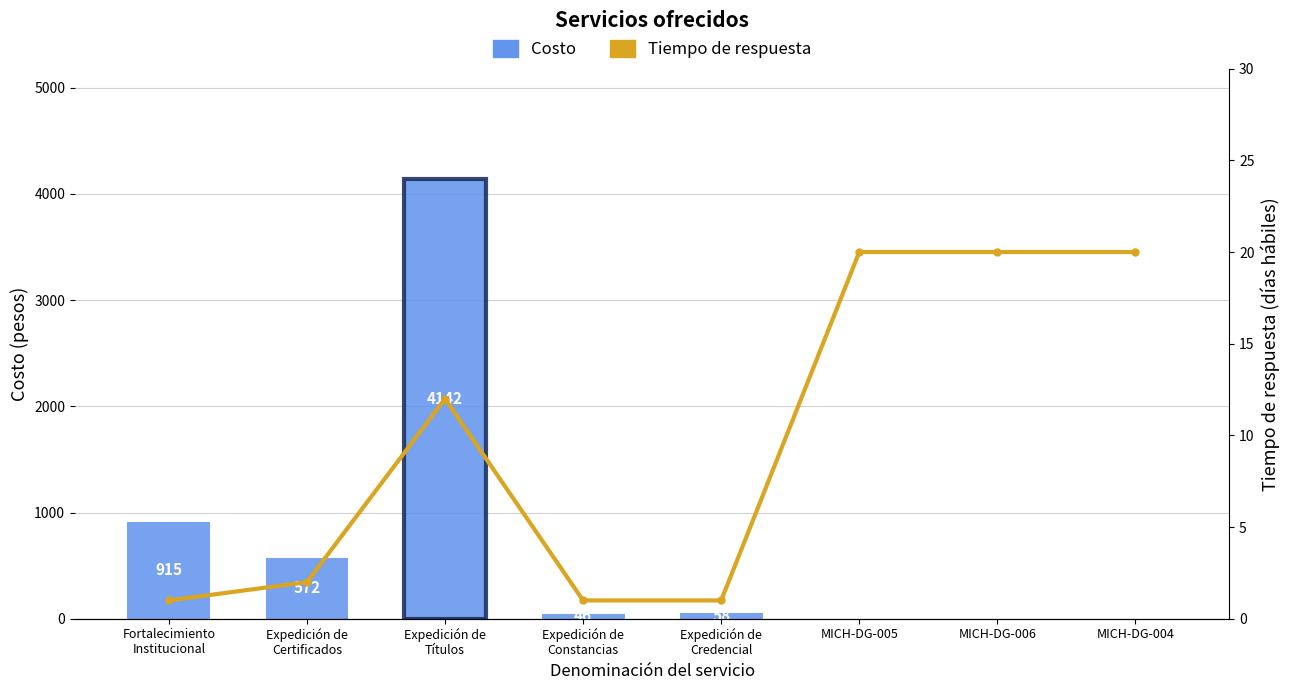

Is it true that Costo equals 58 at Expedición de
Credencial?

True